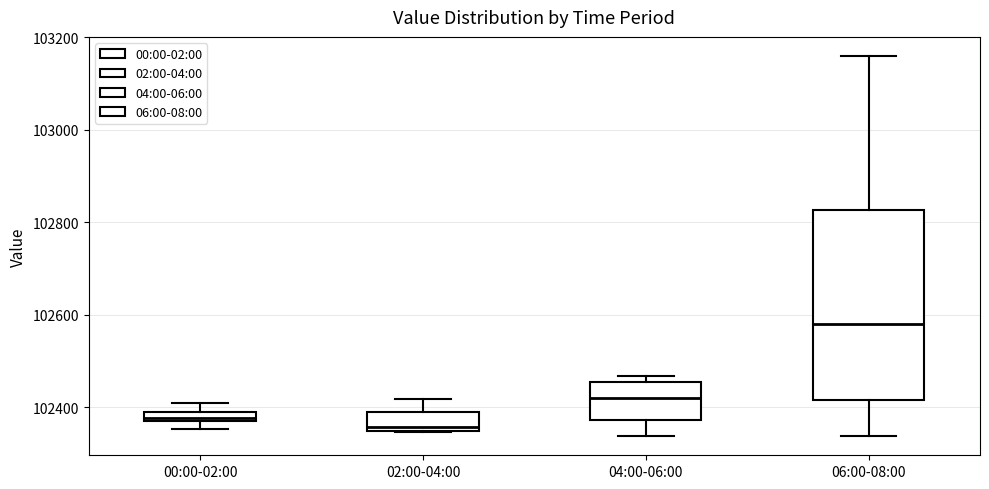

Comparing the boxes themselves (not the whiskers), which one is the tallest?

06:00-08:00